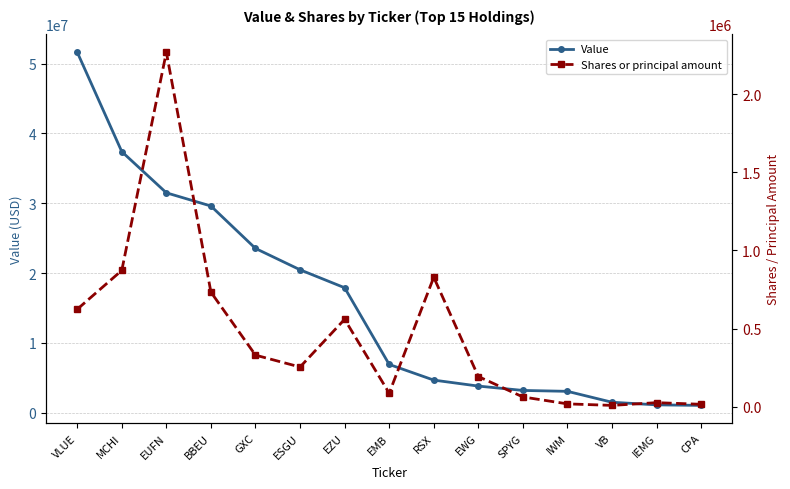

Which series has the widest spread of values?

Value